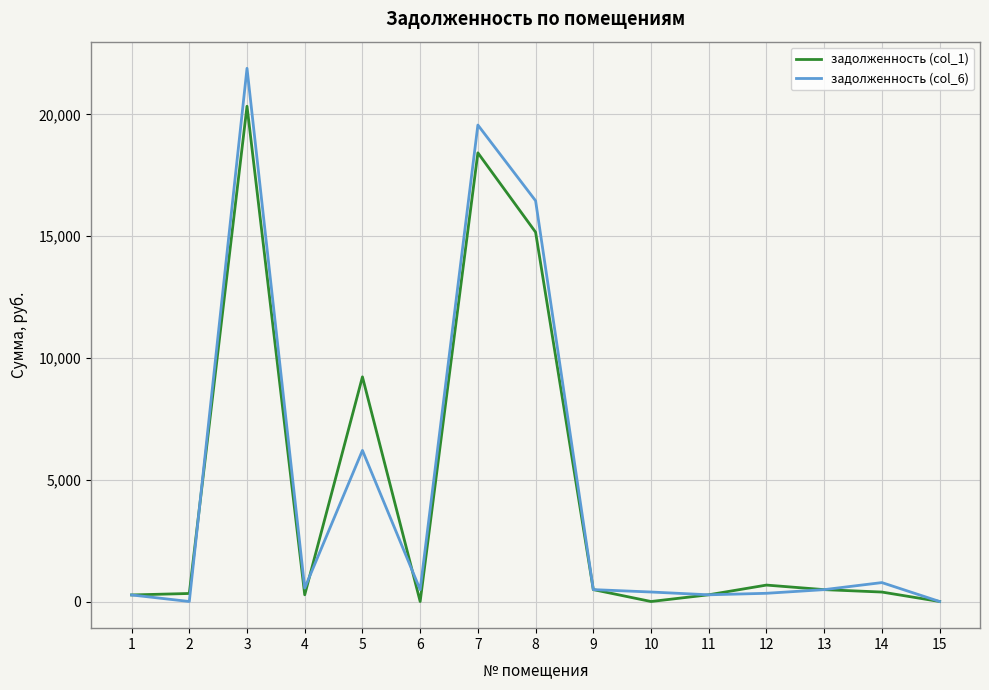

Where is the first local minimum for задолженность (col_6)?

2